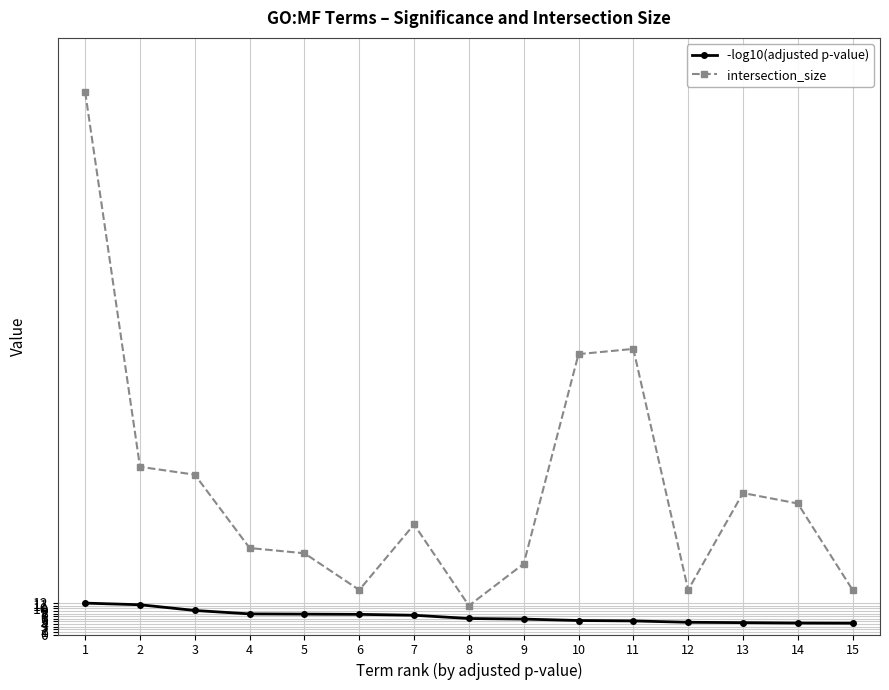

In intersection_size, how many points are lower than both neighbors (excluding endpoints)?

3